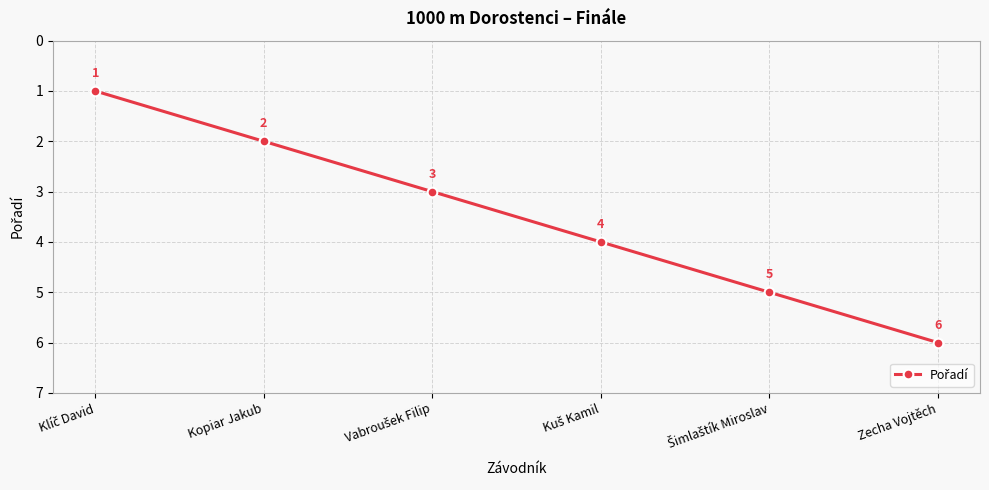

Is it true that the value at Zecha Vojtěch is 2?

False